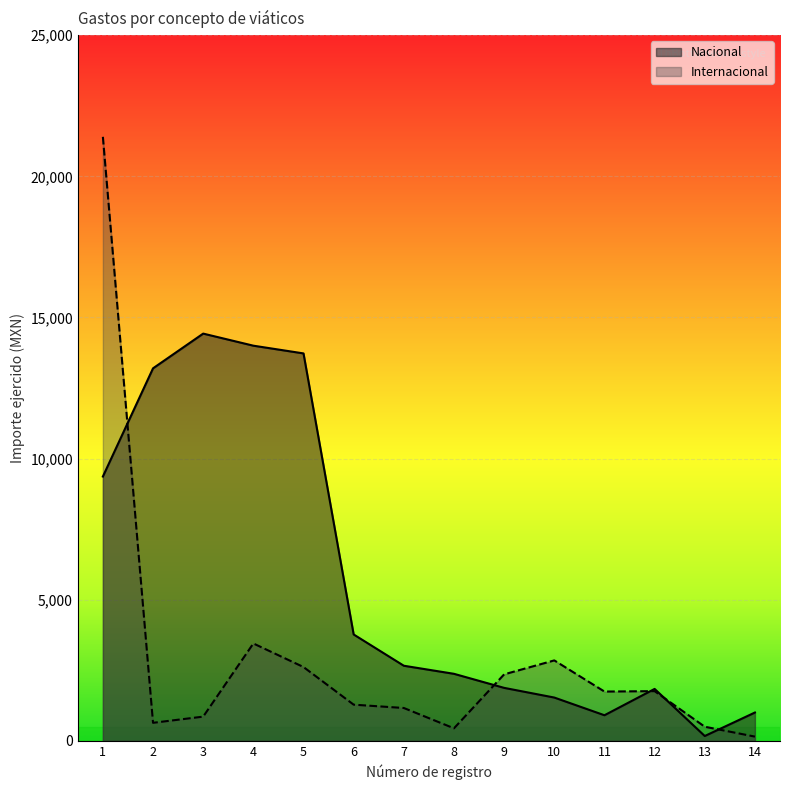

True or false: Internacional and Nacional cross at least once.

True